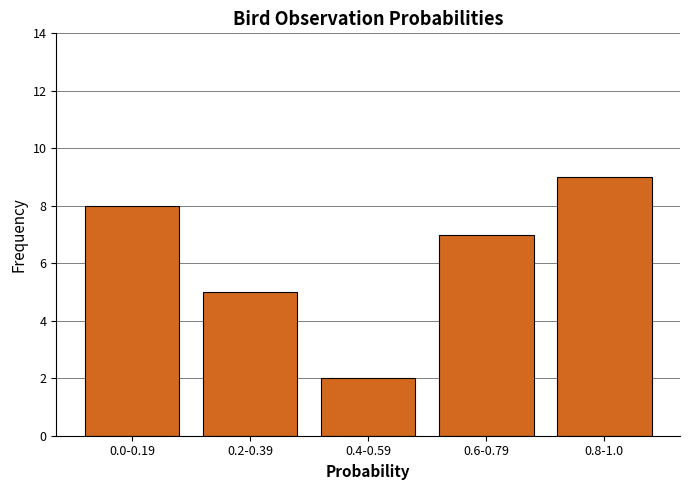

Reading right to left, what are all the values shown in this chart?

0.8-1.0=9	0.6-0.79=7	0.4-0.59=2	0.2-0.39=5	0.0-0.19=8